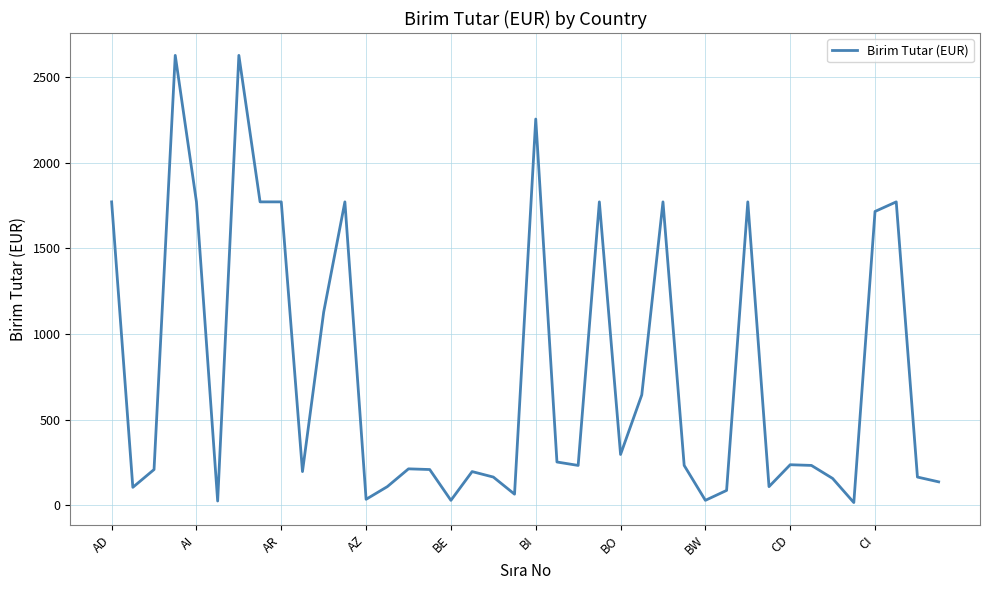

What is the maximum value shown in the chart?

2628